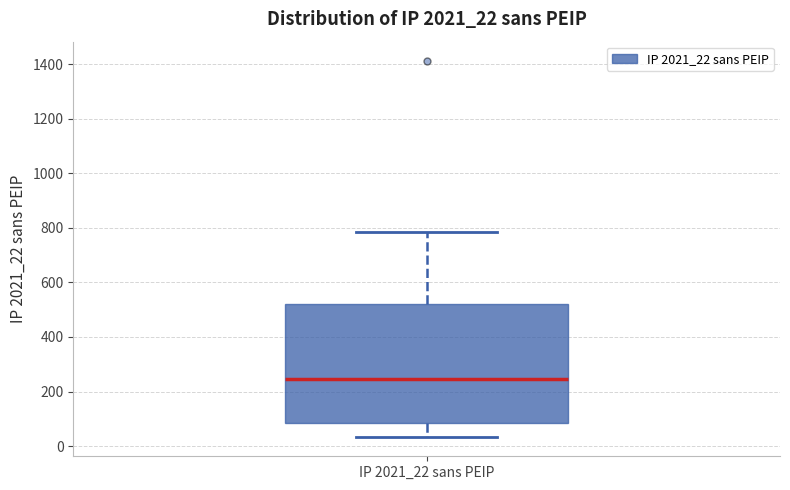

Where is the upper edge of the box for IP 2021_22 sans PEIP on the y-axis? The values are not printed on the chart, so give them approximately, as read against the axis.

520